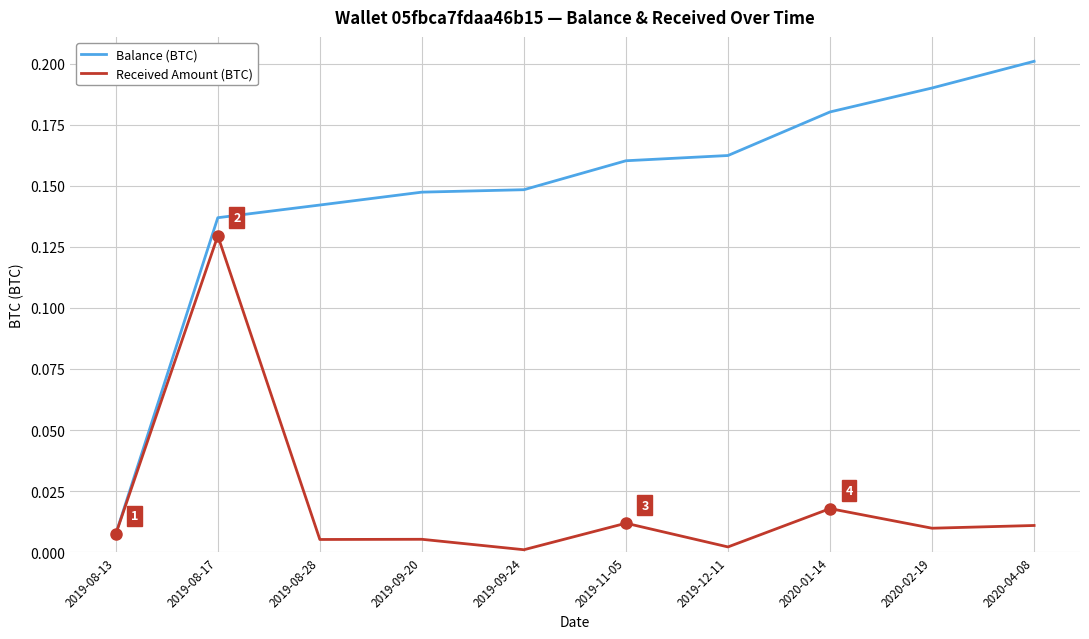

Is the value of Received Amount (BTC) at 2019-12-11 greater than the value of Balance (BTC) at 2019-08-17?

No